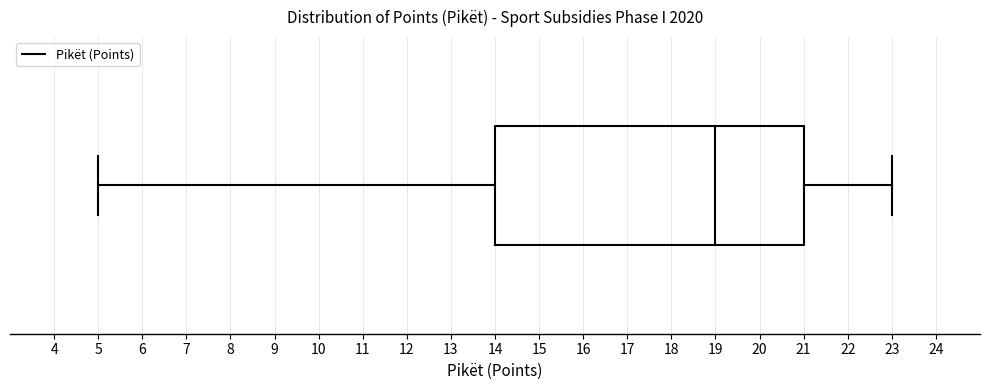

Transcribe this box plot: give where the median line is, the range the box spans, and where the two whiskers end, as read against the x-axis. The values are not printed on the chart, so give them approximately, as read against the axis.

median 19, box 14 to 21, whiskers 5 to 23